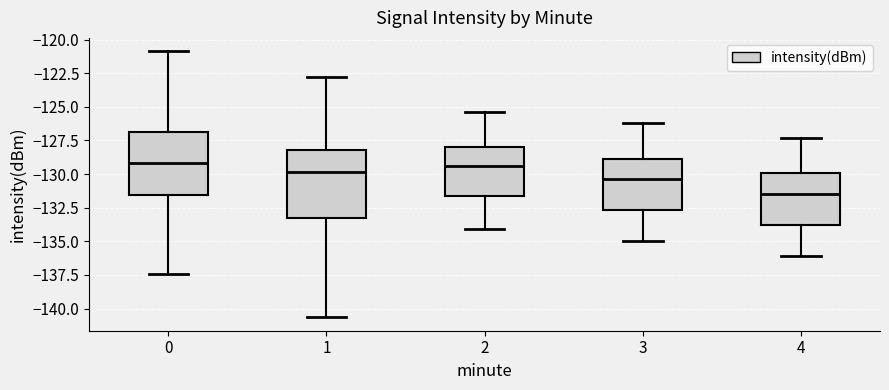

Reading left to right, read every box against the y-axis: the position of its median line, the range the box covers, and the ends of its whiskers. The values are not printed on the chart, so give them approximately, as read against the axis.

0: median -129.0, box -131.5 to -127.0, whiskers -137.5 to -121.0
1: median -130.0, box -133.5 to -128.0, whiskers -140.5 to -123.0
2: median -129.5, box -131.5 to -128.0, whiskers -134.0 to -125.5
3: median -130.5, box -132.5 to -129.0, whiskers -135.0 to -126.0
4: median -131.5, box -134.0 to -130.0, whiskers -136.0 to -127.5